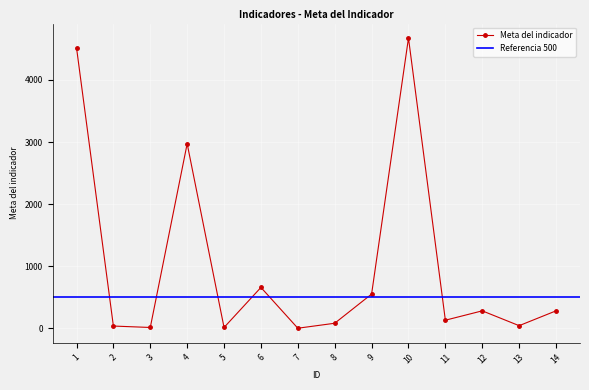

Is this an area chart (filled region under the line)?

No